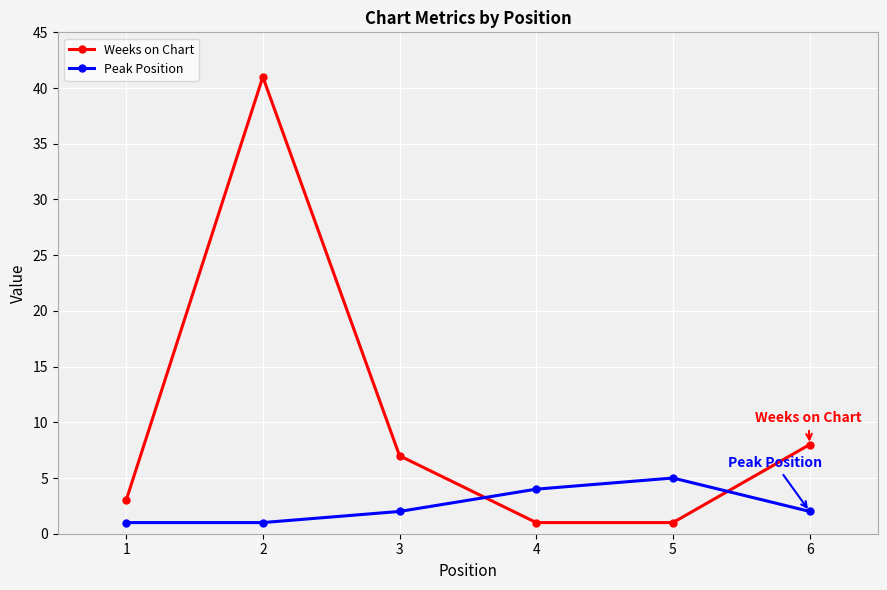

What is the maximum value shown in the chart?

41